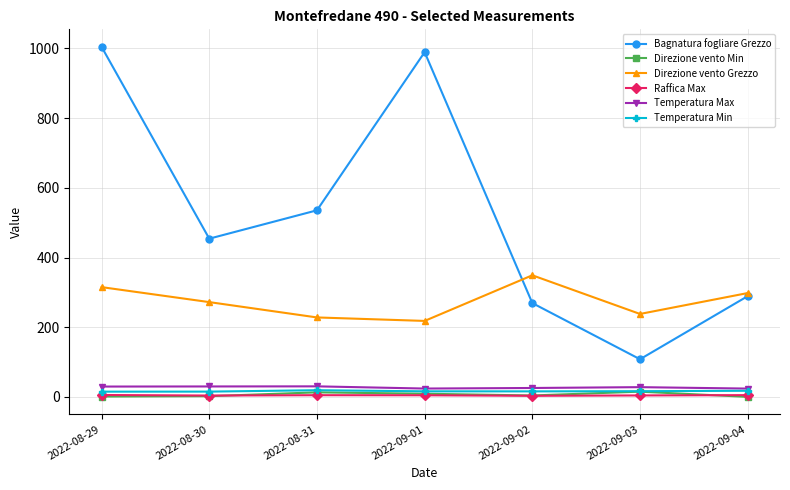

What are all the series names shown in the legend?

Bagnatura fogliare Grezzo, Direzione vento Min, Direzione vento Grezzo, Raffica Max, Temperatura Max, Temperatura Min